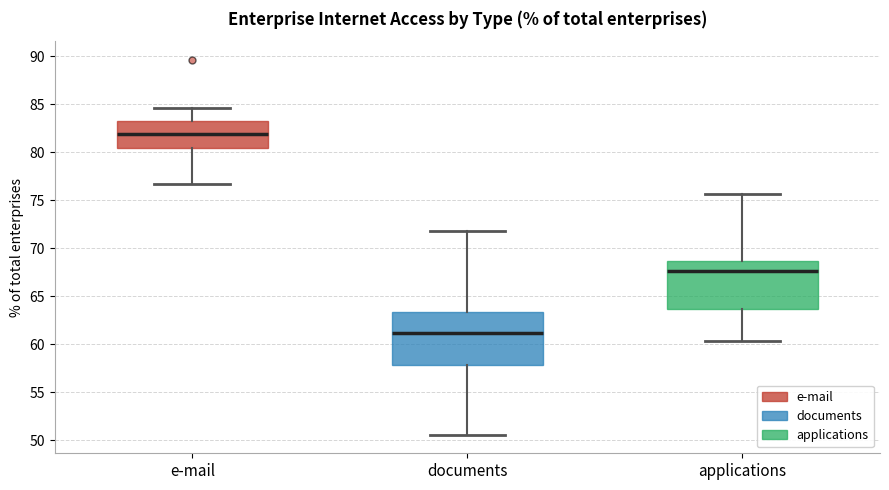

Reading left to right, read every box against the y-axis: the position of its median line, the range the box covers, and the ends of its whiskers. The values are not printed on the chart, so give them approximately, as read against the axis.

e-mail: median 82.0, box 80.5 to 83.0, whiskers 76.5 to 84.5
documents: median 61.0, box 58.0 to 63.5, whiskers 50.5 to 72.0
applications: median 67.5, box 63.5 to 68.5, whiskers 60.5 to 75.5